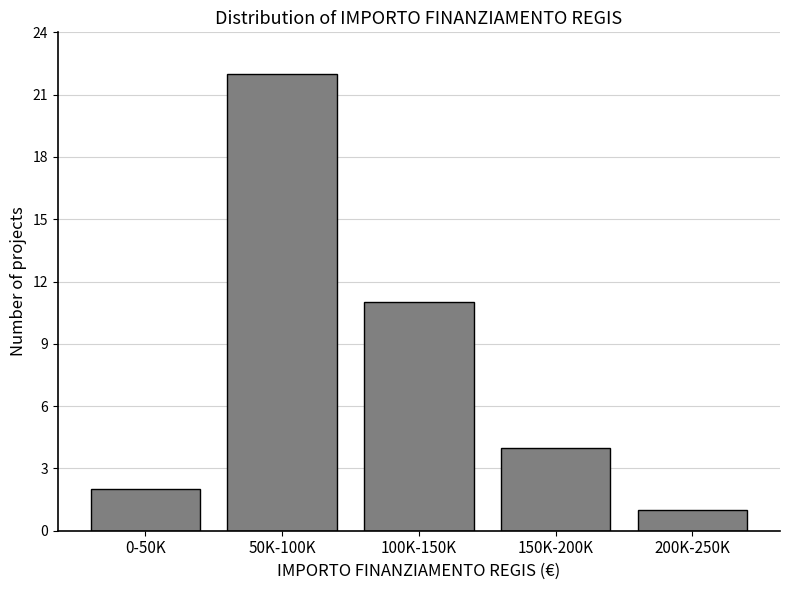

Reading right to left, transcribe all the data shown in this chart.

200K-250K=1	150K-200K=4	100K-150K=11	50K-100K=22	0-50K=2